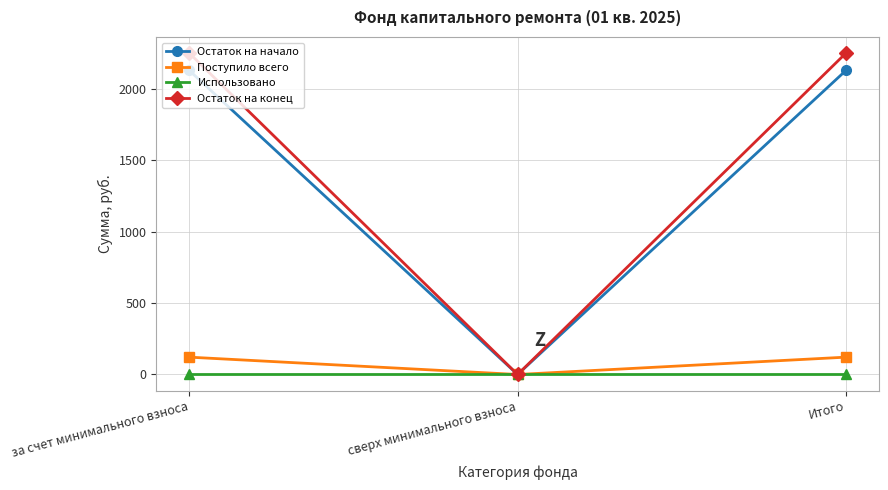

At how many categories does at least one series exceed 1454?

2